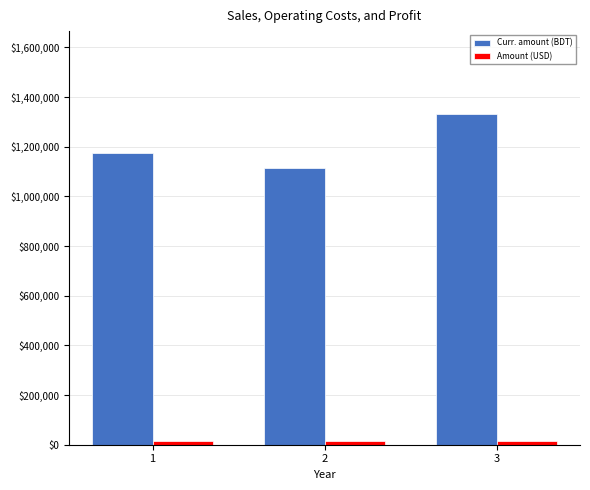

At how many categories does at least one series exceed 342438?

3